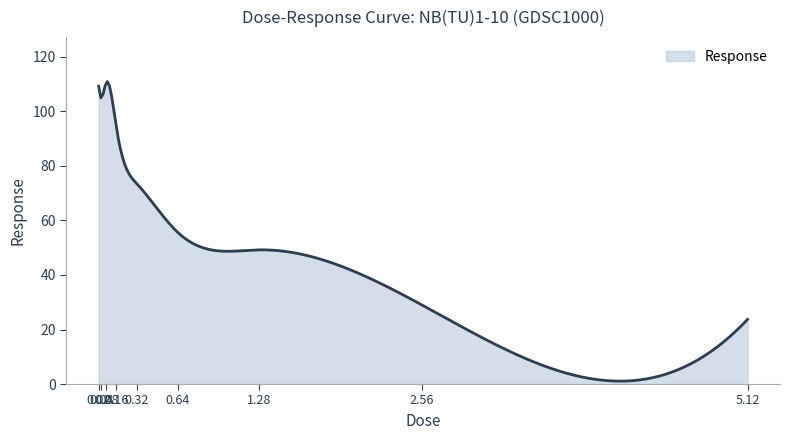

What is the sum of all values?

9479.7